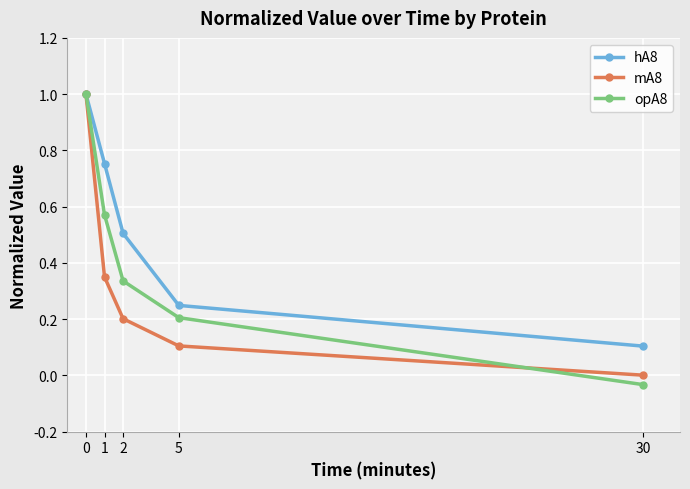

The hA8 series shows 0.4 at 1. True or false?

False